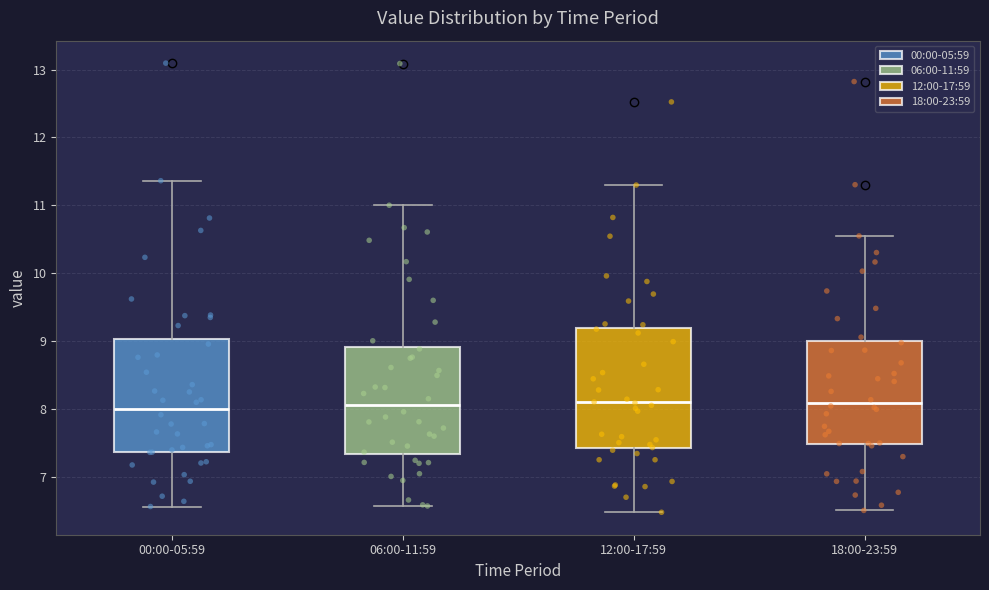

Which box is the tallest, from its lower edge to its upper edge?

12:00-17:59